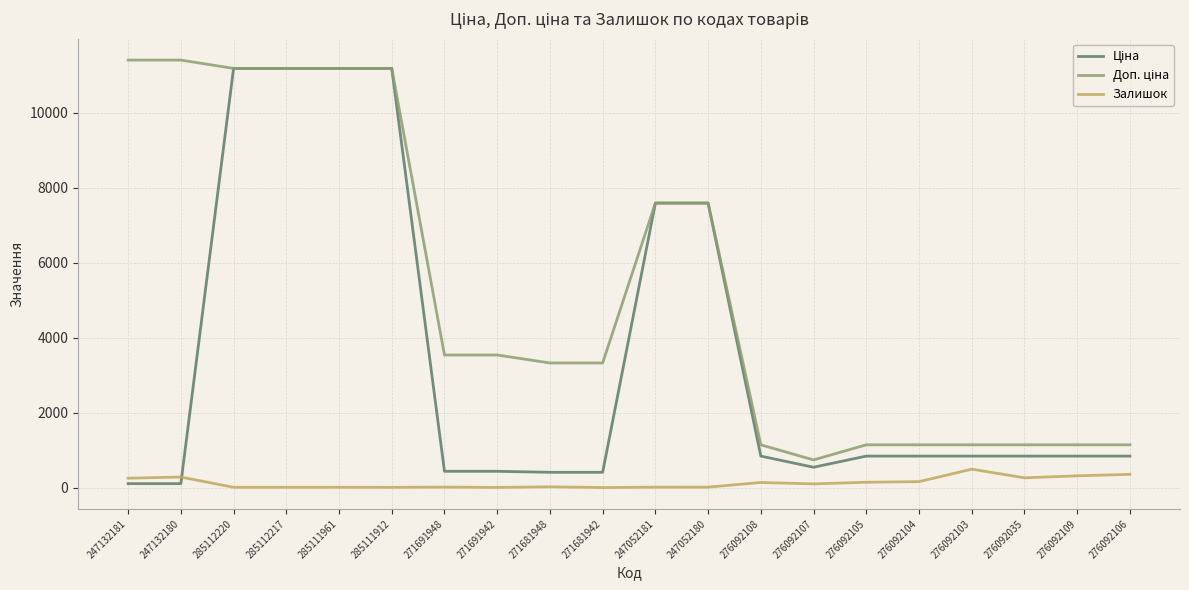

What is the greatest value displayed?

11410.0